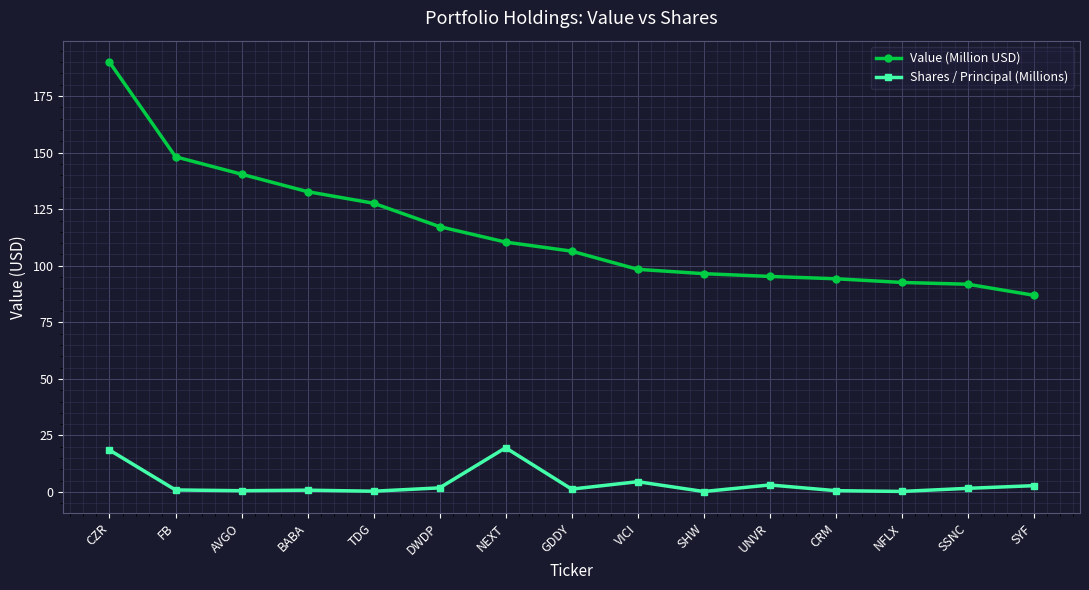

Which category has the highest value in the Value (Million USD) series?

CZR